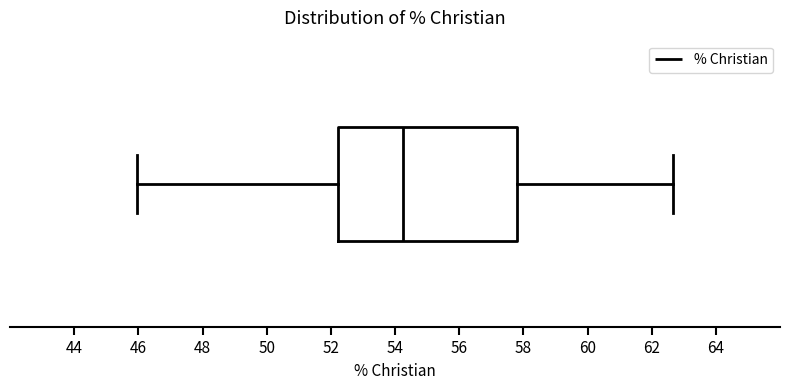

Transcribe this box plot: give where the median line is, the range the box spans, and where the two whiskers end, as read against the x-axis. The values are not printed on the chart, so give them approximately, as read against the axis.

median 54.2, box 52.2 to 57.8, whiskers 46.0 to 62.6